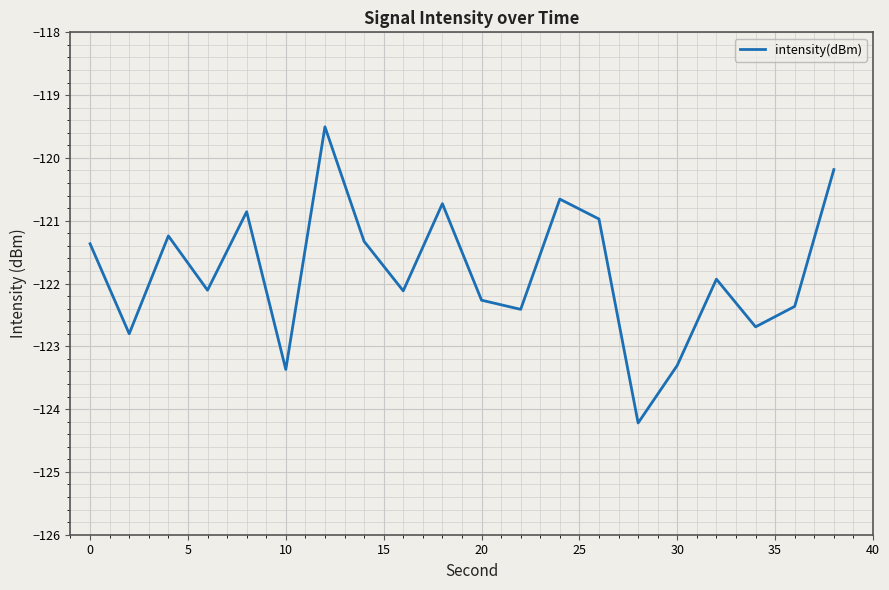

What is the maximum value shown in the chart?

-119.5